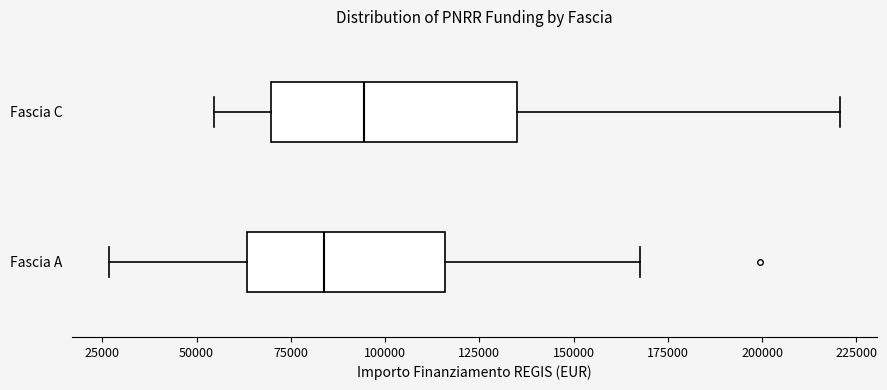

Which box's median line is the furthest to the right?

Fascia C